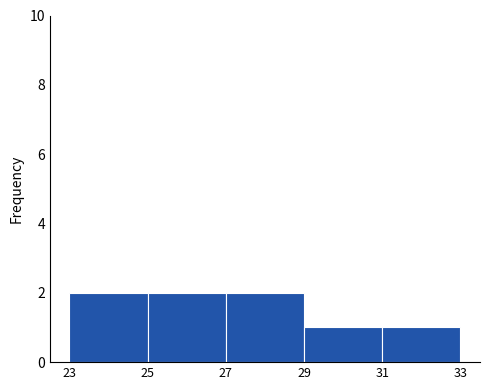

How tall is the bar that spans 27 to 29 on the x-axis? The values are not printed on the chart, so give them approximately, as read against the axis.

2